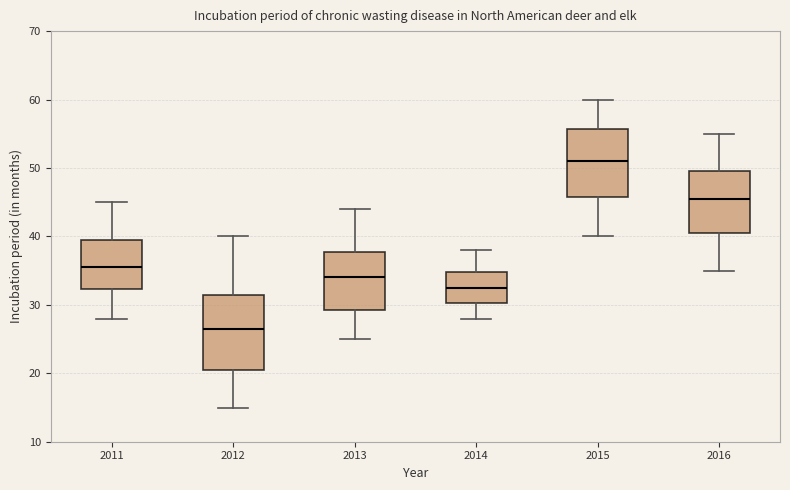

Reading left to right, transcribe this box plot: for each box, give where its median line is, the range the box spans, and where its two whiskers end, as read against the y-axis. The values are not printed on the chart, so give them approximately, as read against the axis.

2011: median 36, box 32 to 40, whiskers 28 to 45
2012: median 27, box 21 to 32, whiskers 15 to 40
2013: median 34, box 29 to 38, whiskers 25 to 44
2014: median 33, box 30 to 35, whiskers 28 to 38
2015: median 51, box 46 to 56, whiskers 40 to 60
2016: median 46, box 41 to 50, whiskers 35 to 55